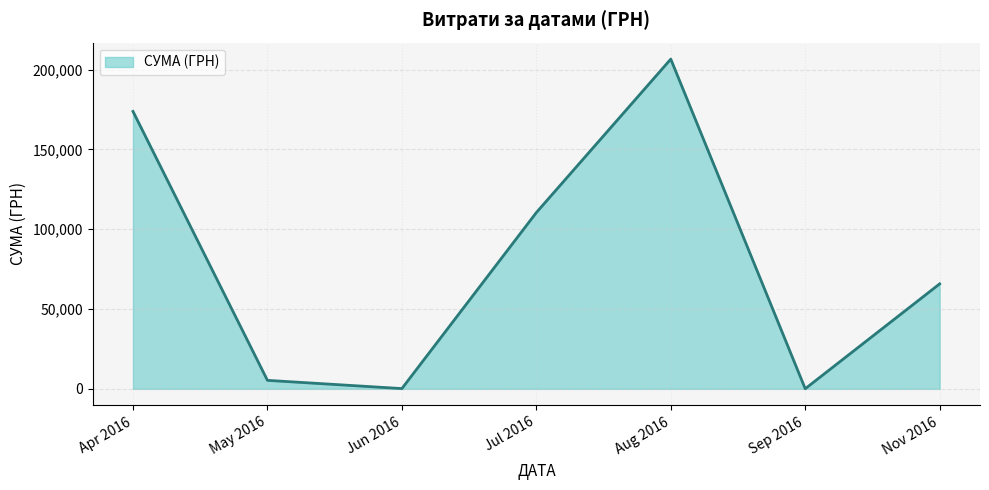

Where is the data nearest to the value 103358?

Jul 2016